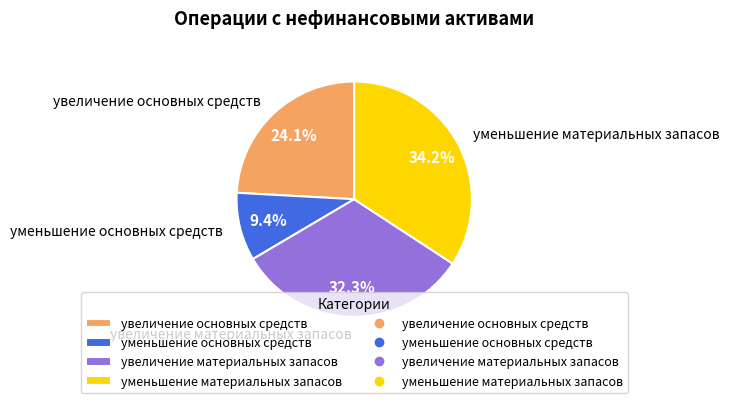

True or false: уменьшение материальных запасов accounts for 25% of the total.

False